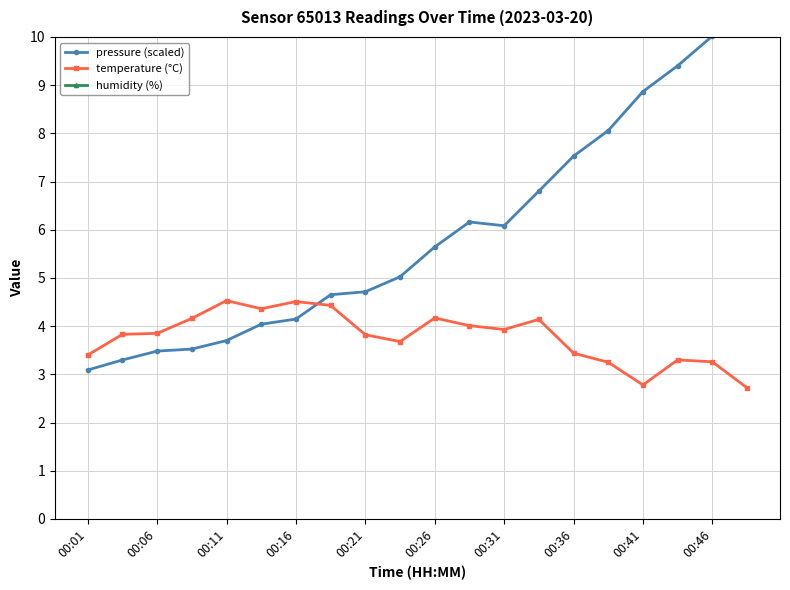

How many lines are shown in the chart?

3